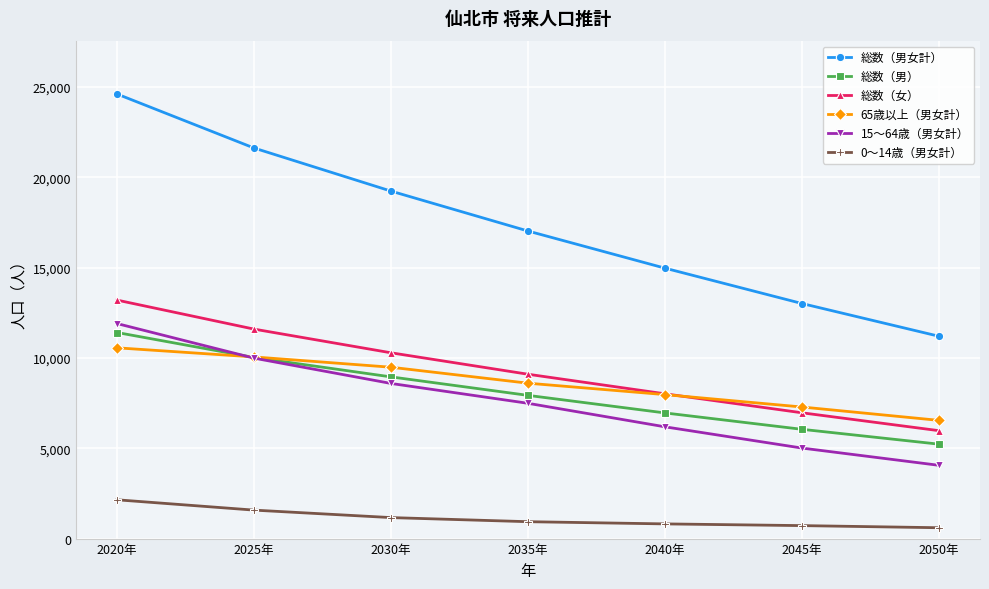

What value does the 0～14歳（男女計） series have at 2035年, to the nearest 10?

940